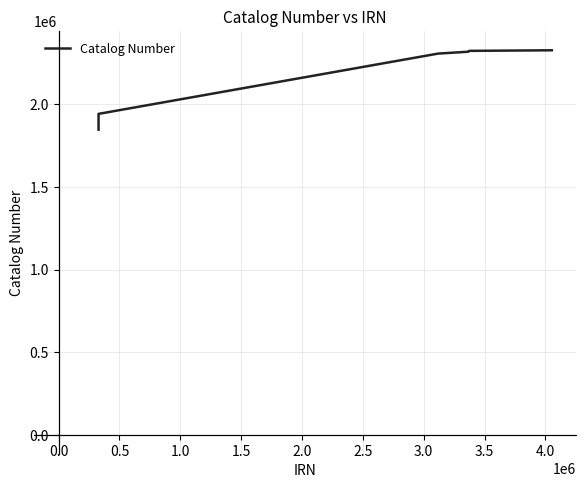

What is the sum of all values?

17707647